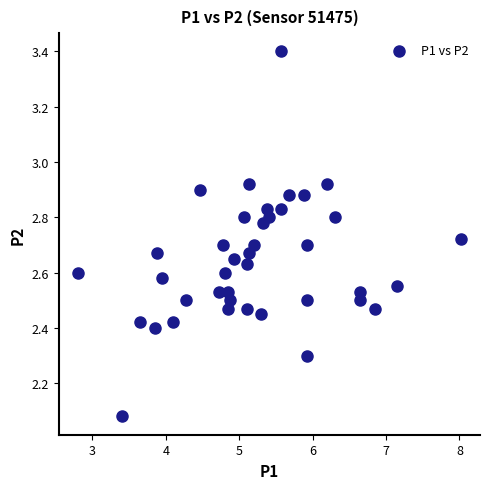

What is the range of X values (max minus min)?

5.2